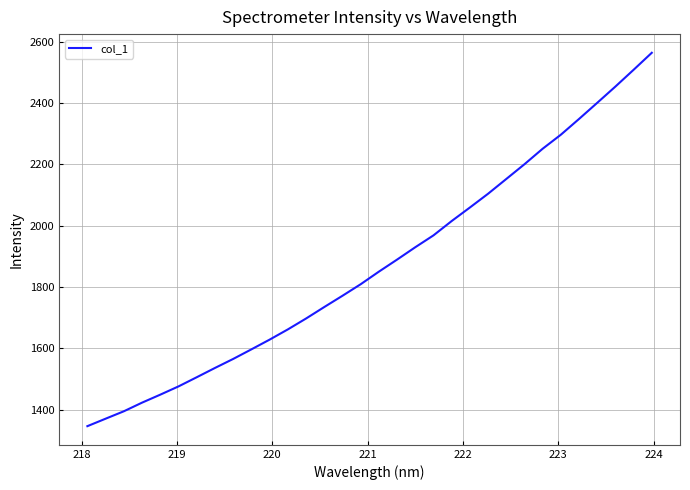

What is the maximum value shown in the chart?

2564.2